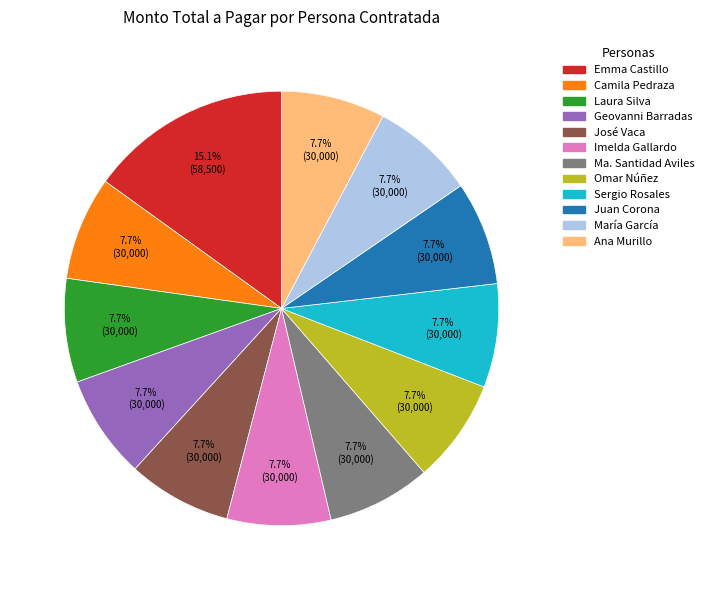

Does any single category account for the majority?

No